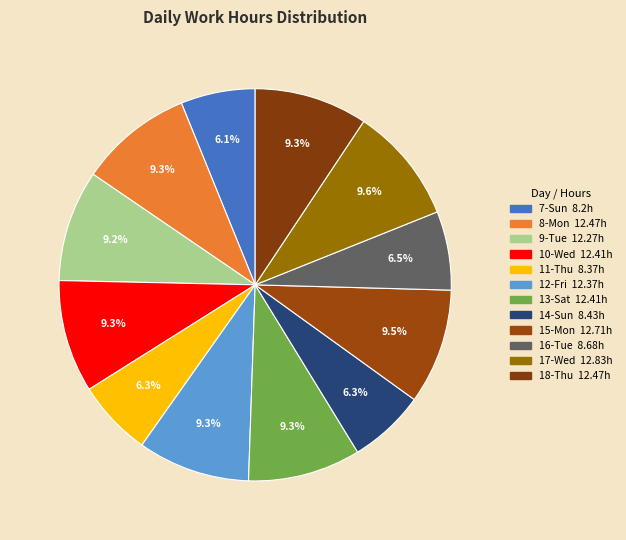

Count the number of slices in the pie.

12